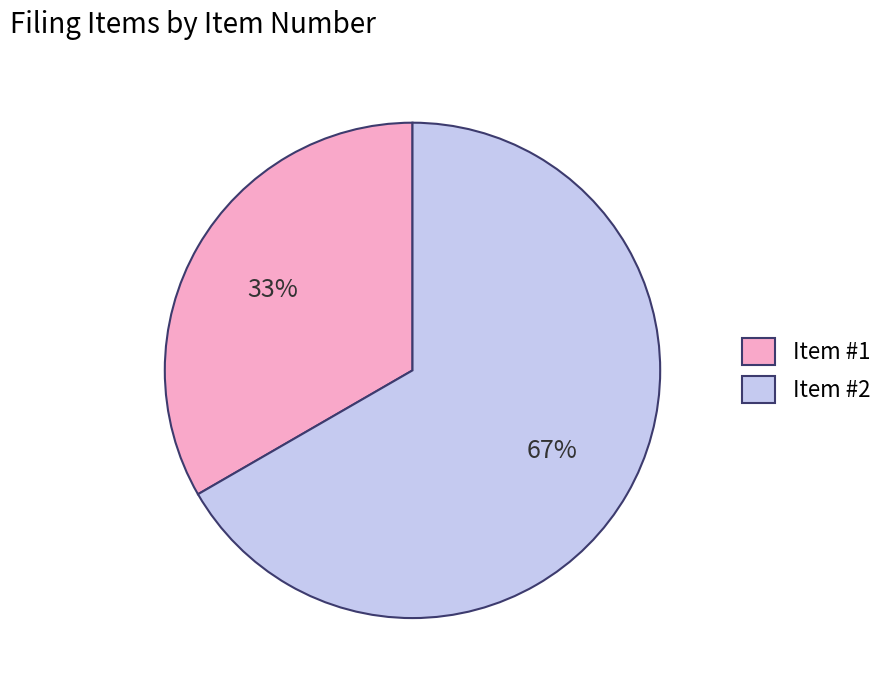

What is the ratio of the value at Item #1 to the value at Item #2?

0.5